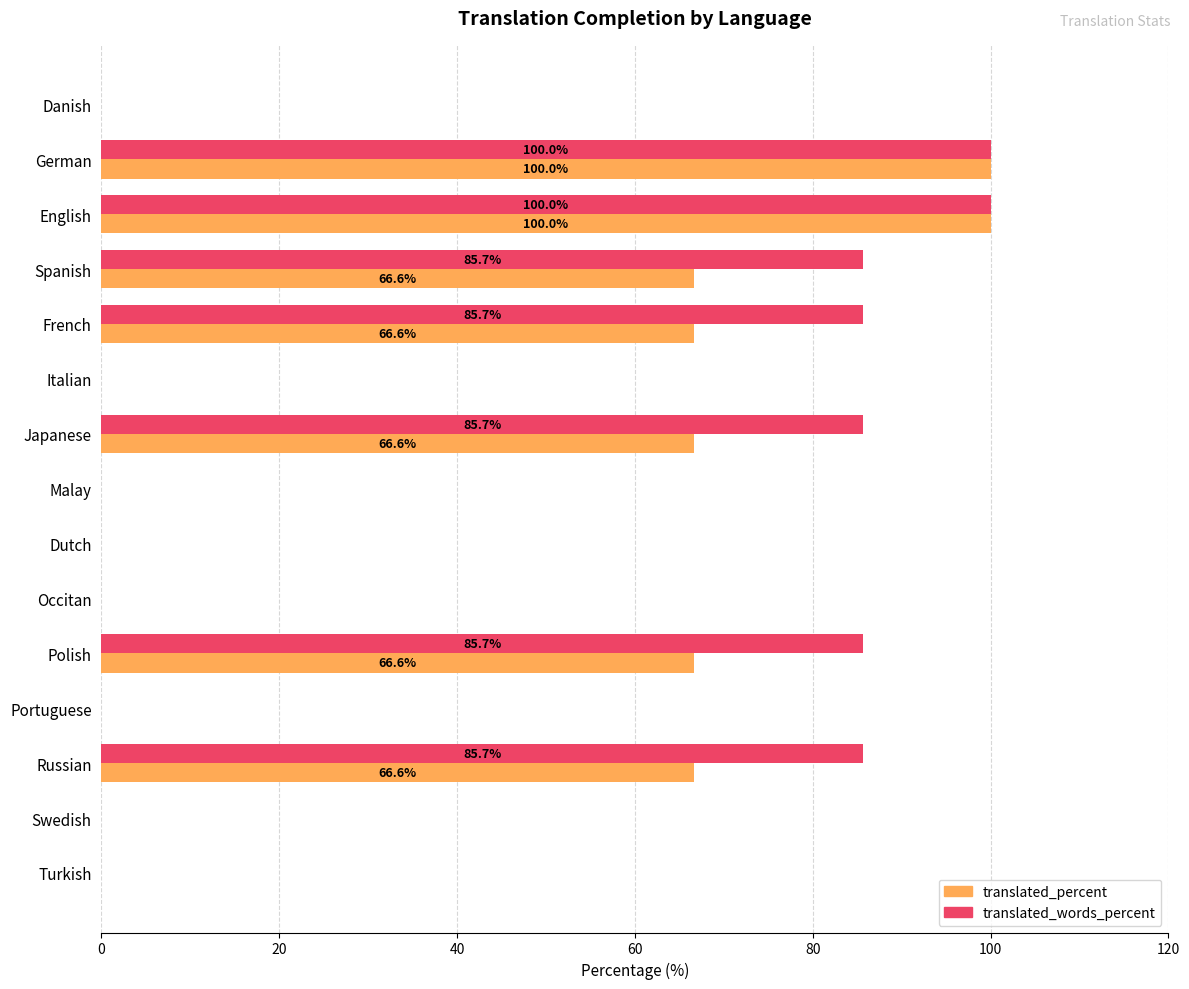

What is the sum of all translated_words_percent values?

628.5